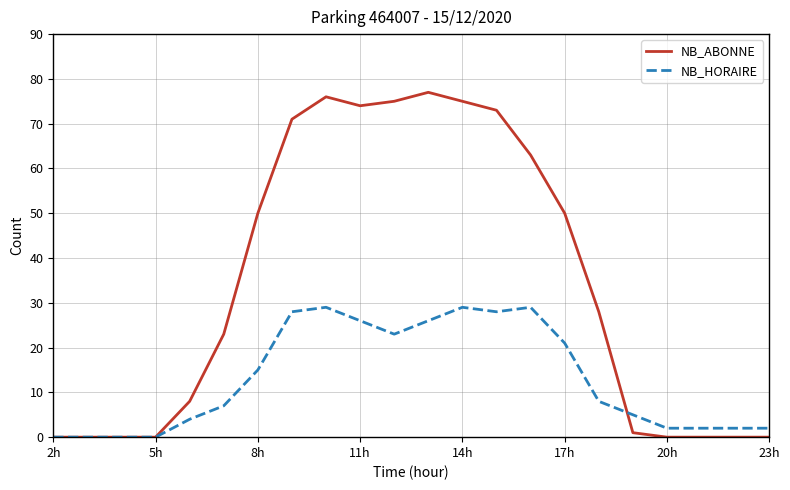

Rank the series by their average value, from lowest to highest.

NB_HORAIRE, NB_ABONNE